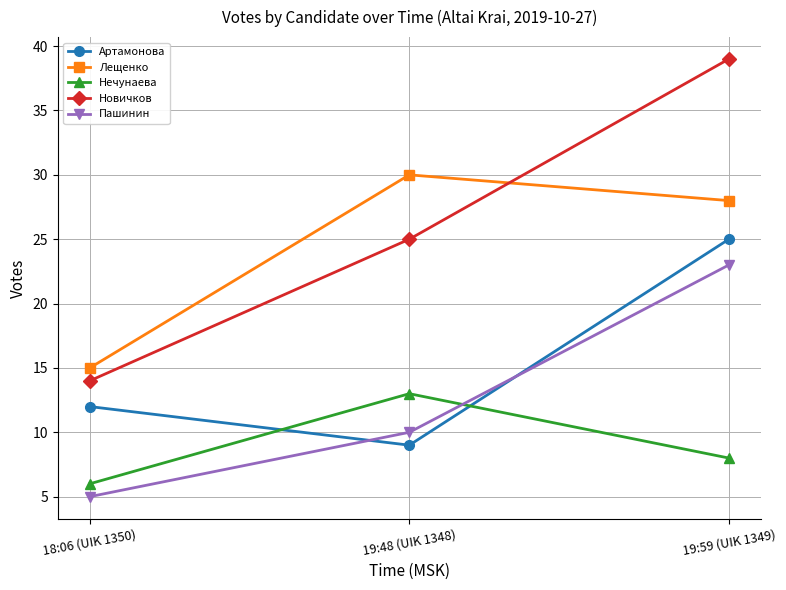

How many lines are shown in the chart?

5